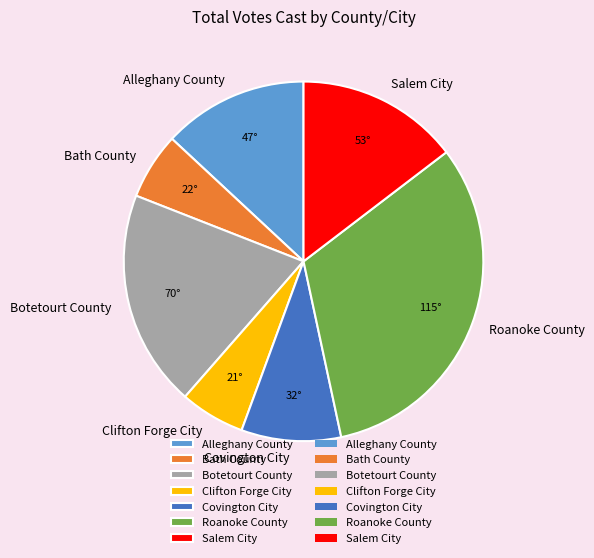

Which slice is the largest?

Roanoke County